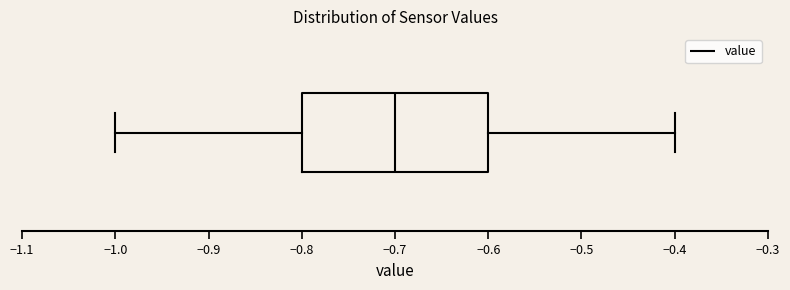

Where is the right edge of the box on the x-axis? The values are not printed on the chart, so give them approximately, as read against the axis.

-0.6